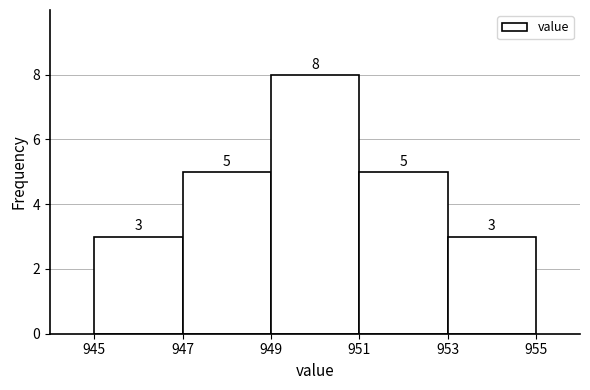

Which range on the x-axis has the tallest bar?

949 to 951